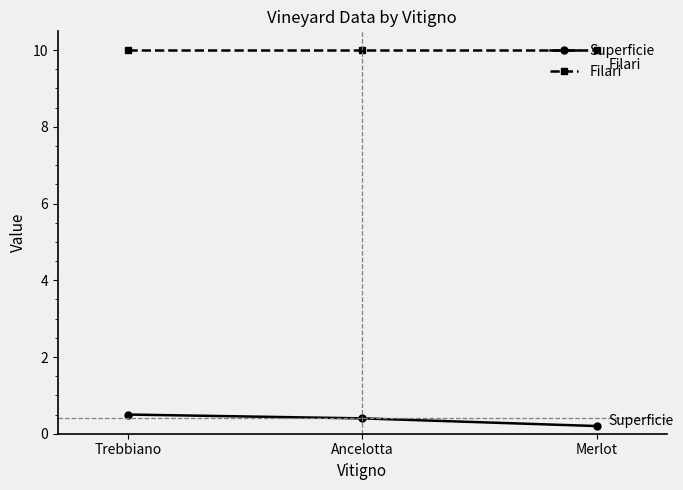

What is the total value across all series at Trebbiano?

10.5